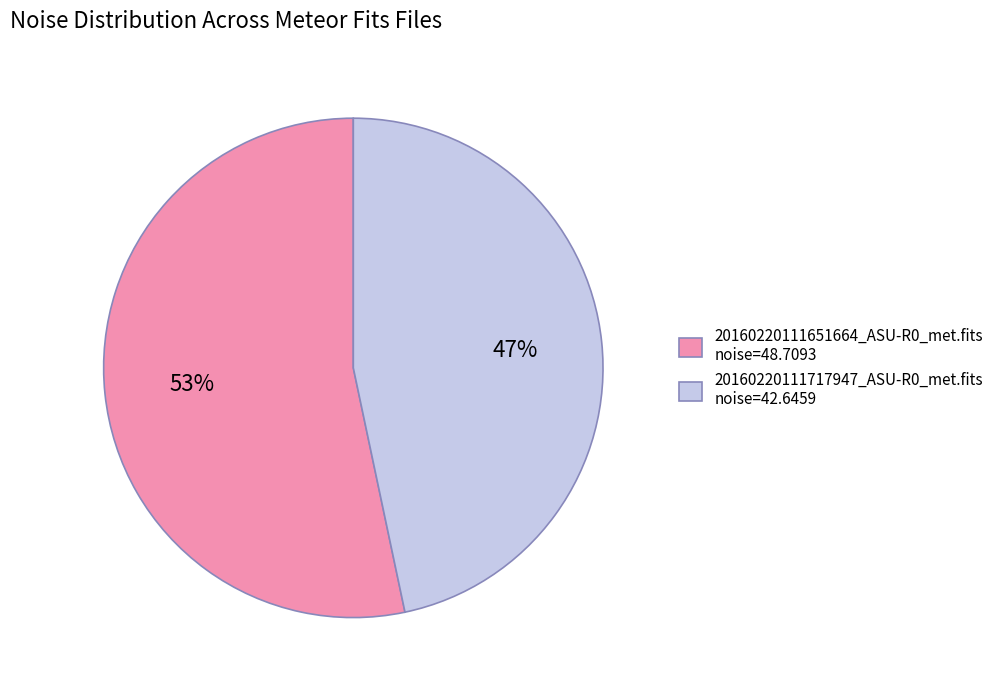

Count the number of slices in the pie.

2